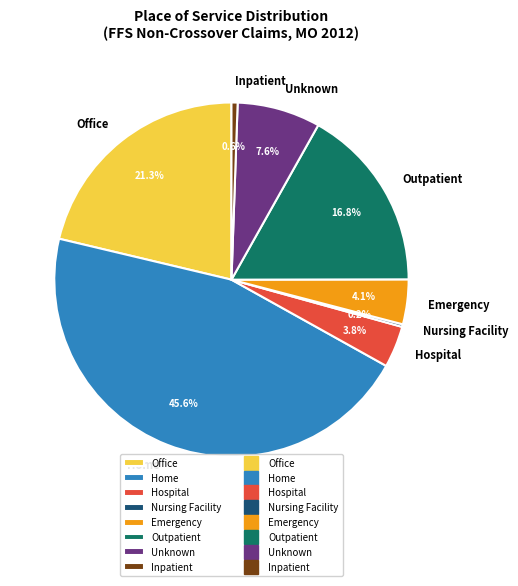

Is it true that Outpatient is 30% of the pie?

False